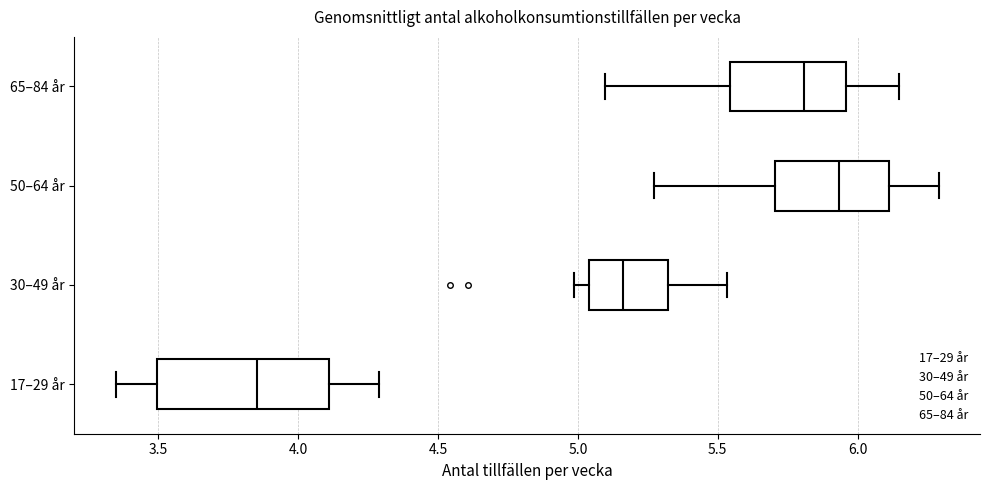

Where does the median line of the box for 17–29 år sit on the x-axis? The values are not printed on the chart, so give them approximately, as read against the axis.

3.85